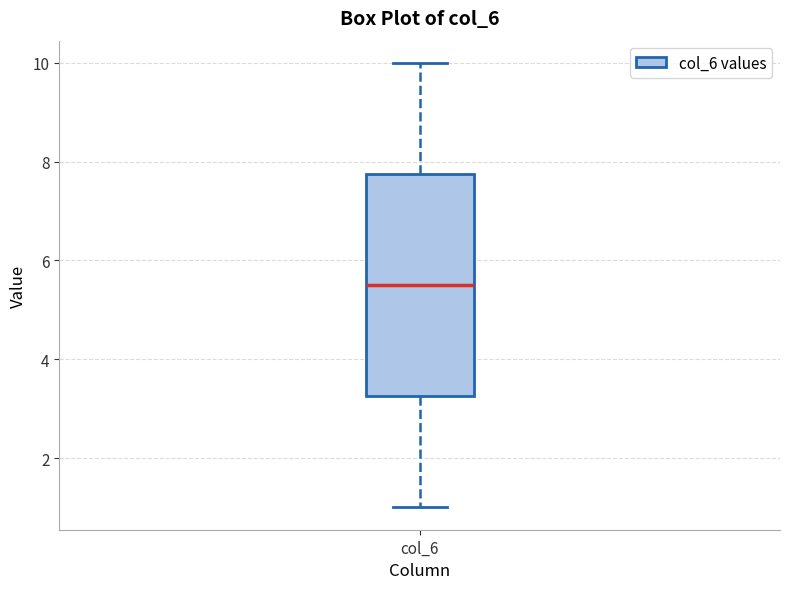

Where does the upper whisker of the box for col_6 end on the y-axis? The values are not printed on the chart, so give them approximately, as read against the axis.

10.0